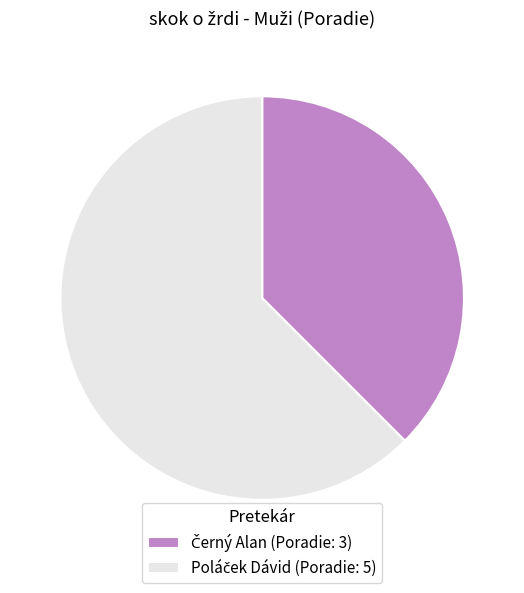

Does any single category account for the majority?

Yes